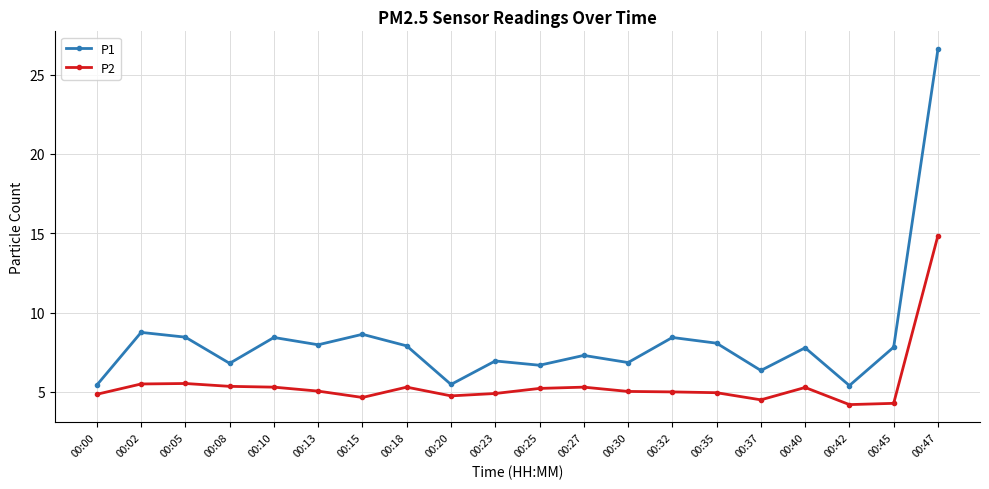

True or false: P1 and P2 cross at least once.

False